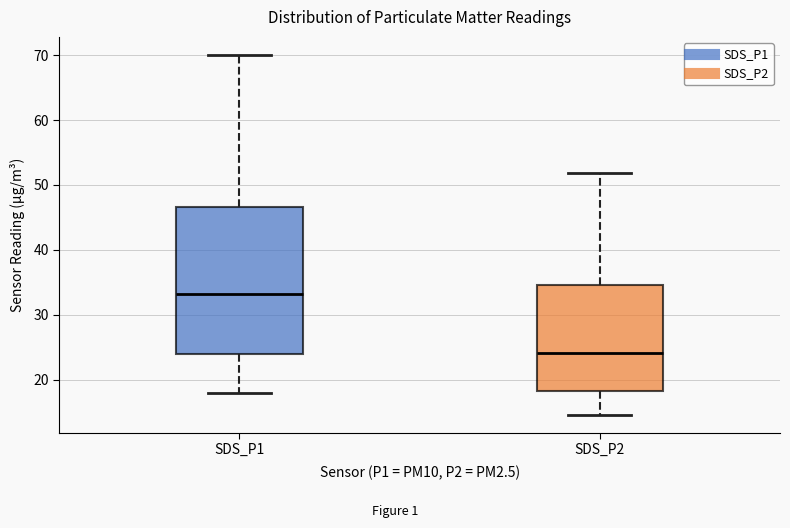

Where does the upper whisker of the box for SDS_P2 end on the y-axis? The values are not printed on the chart, so give them approximately, as read against the axis.

52